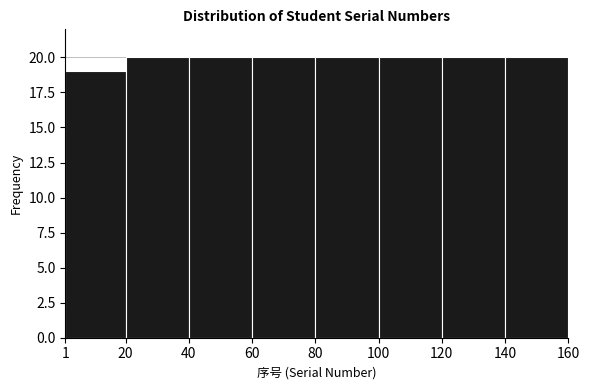

How tall is the bar that spans 1 to 20 on the x-axis? The values are not printed on the chart, so give them approximately, as read against the axis.

19